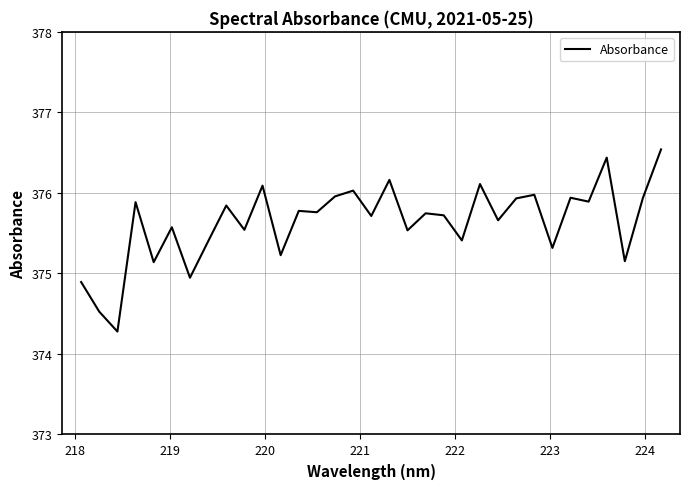

What is the maximum value shown in the chart?

376.5